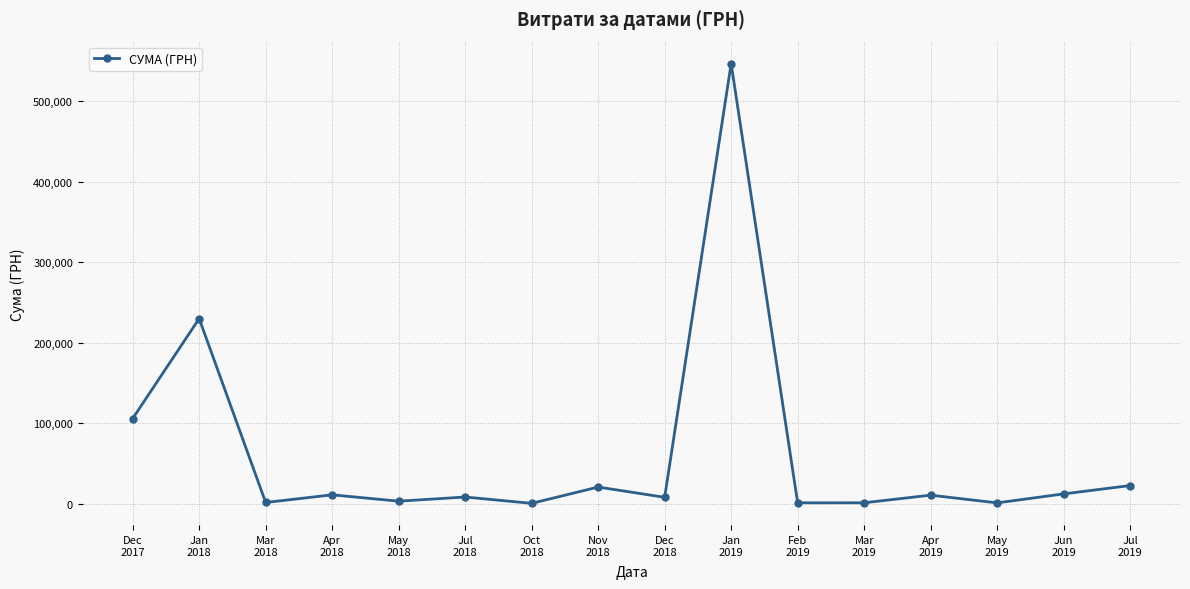

The value at Apr
2018 is 10964.7. True or false?

True